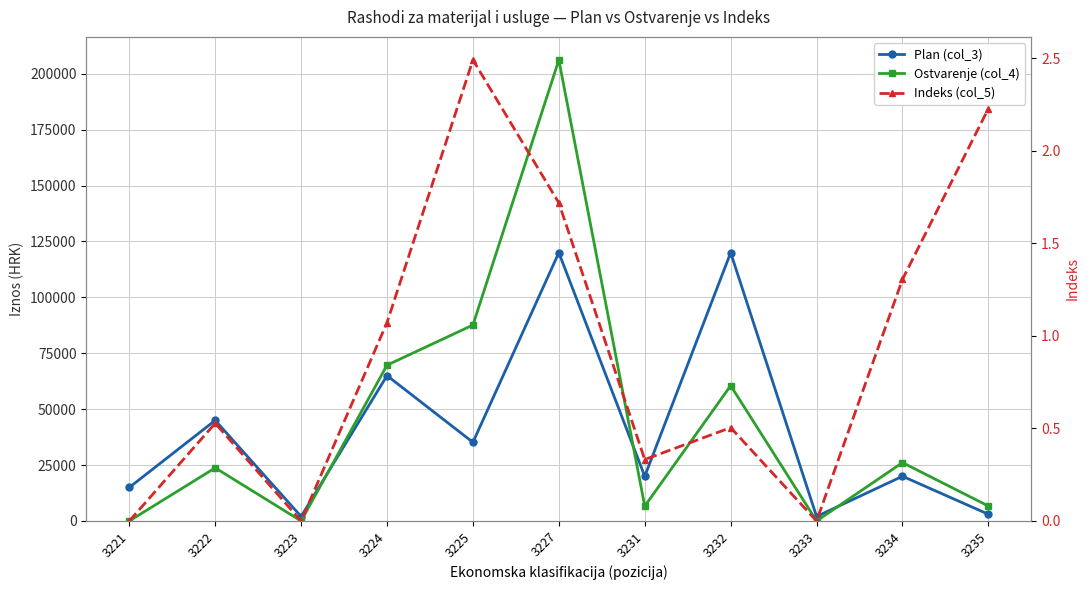

How many interior local valleys does the Plan (col_3) series have?

4